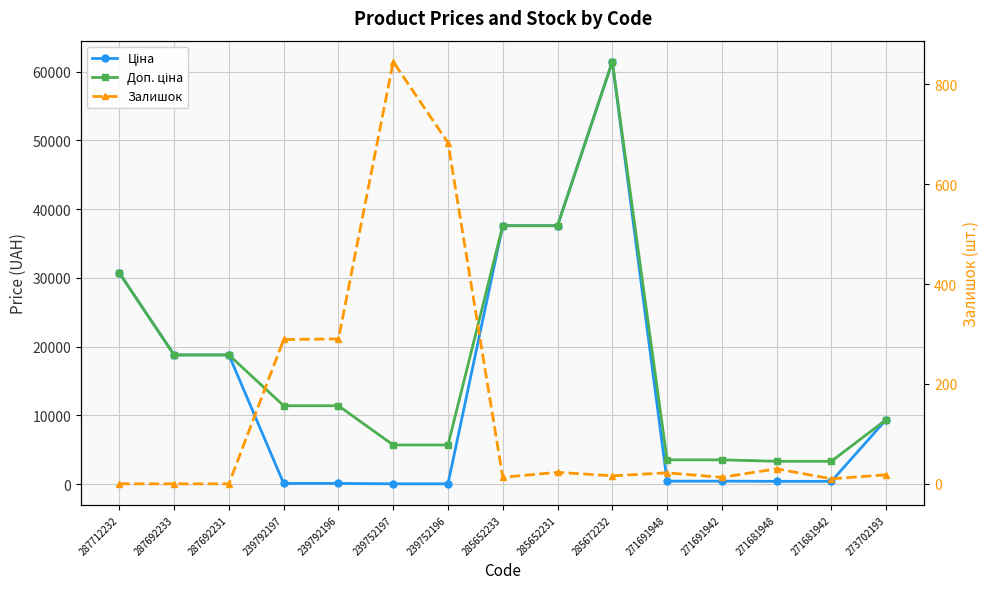

True or false: Ціна and Доп. ціна intersect in this chart.

False